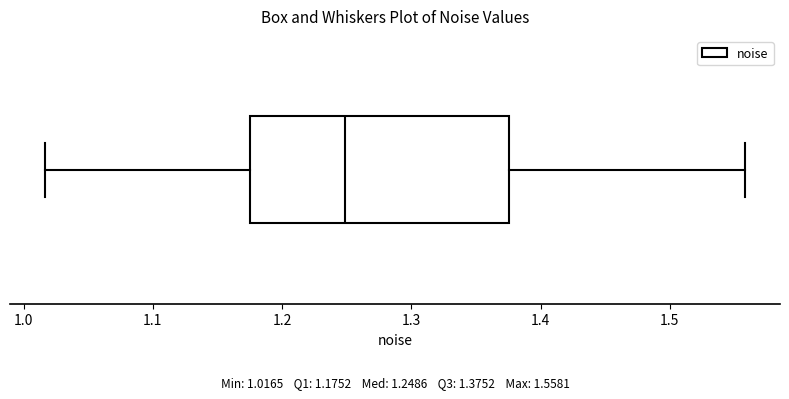

Transcribe this box plot: give where the median line is, the range the box spans, and where the two whiskers end, as read against the x-axis. The values are not printed on the chart, so give them approximately, as read against the axis.

median 1.25, box 1.18 to 1.38, whiskers 1.02 to 1.56